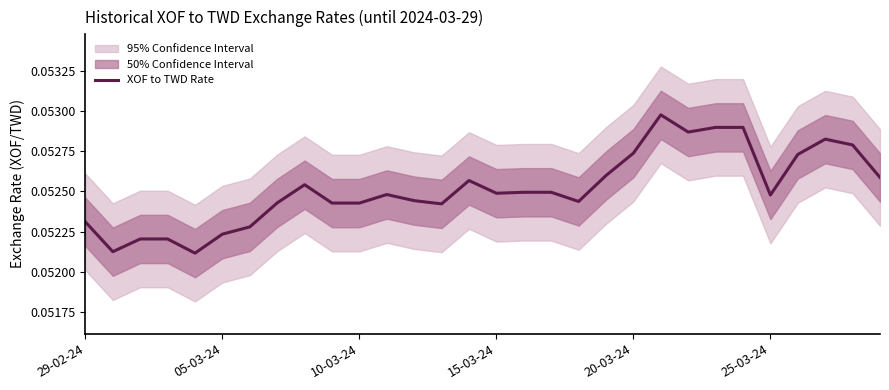

The value of XOF to TWD Rate at 29-02-24 is 0.0. True or false?

False